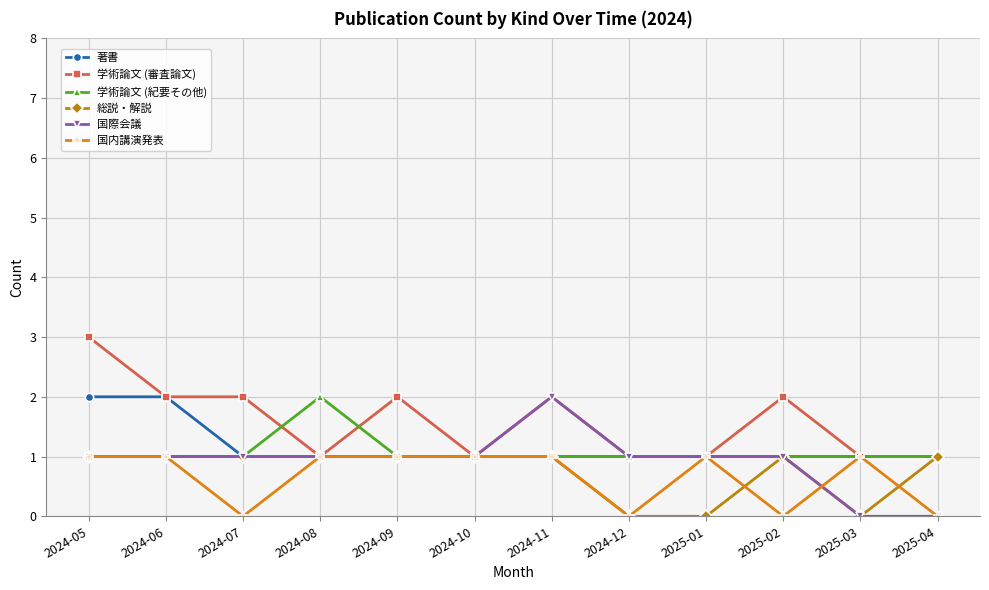

What is the sum of the 国際会議 values at 2025-04 and 2025-01?

1